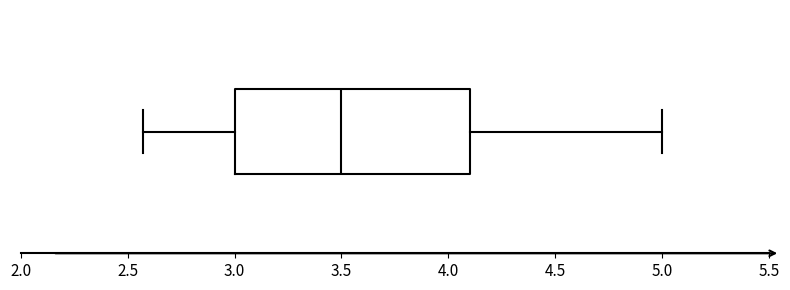

Read this box plot against the x-axis: the position of the median line, the range covered by the box, and the ends of both whiskers. The values are not printed on the chart, so give them approximately, as read against the axis.

median 3.50, box 3.00 to 4.10, whiskers 2.55 to 5.00